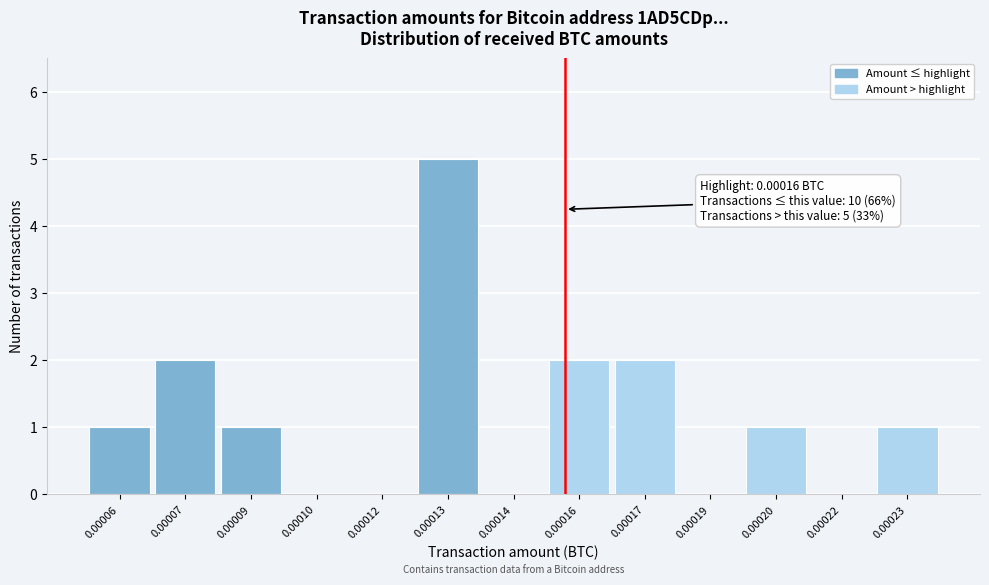

Reading left to right, extract all data points from this chart.

0.00006=1	0.00007=2	0.00009=1	0.00010=0	0.00012=0	0.00013=5	0.00014=0	0.00016=2	0.00017=2	0.00019=0	0.00020=1	0.00022=0	0.00023=1